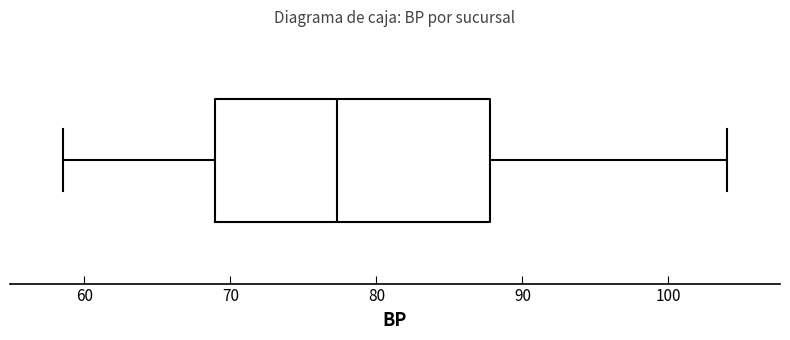

Where does the median line of the box sit on the x-axis? The values are not printed on the chart, so give them approximately, as read against the axis.

77